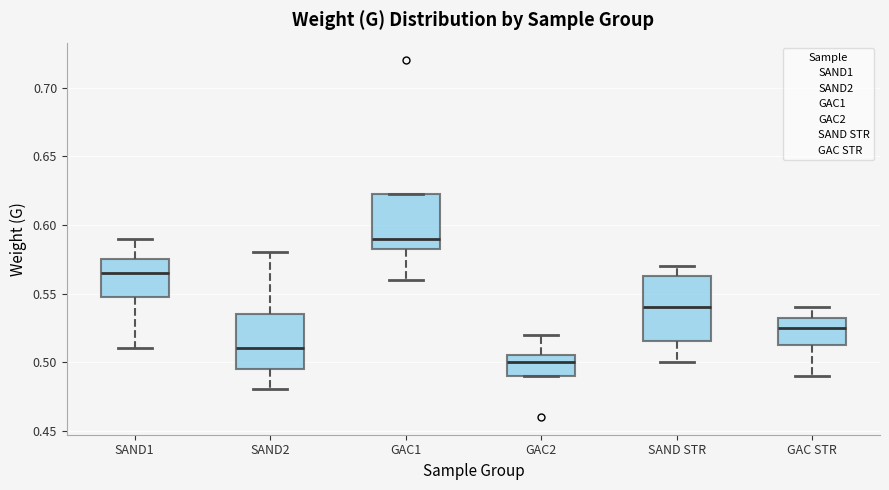

Which box's median line is the highest?

GAC1